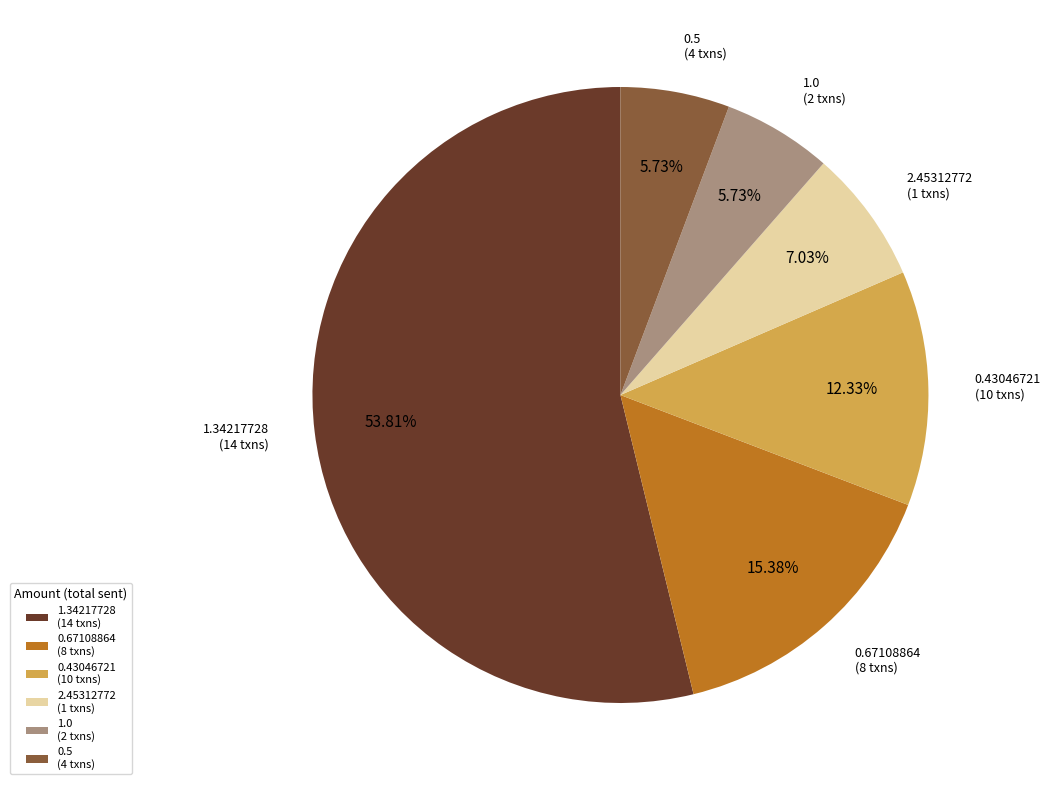

To the nearest percent, what is the difference between the largest and smallest slice percentages?

48%